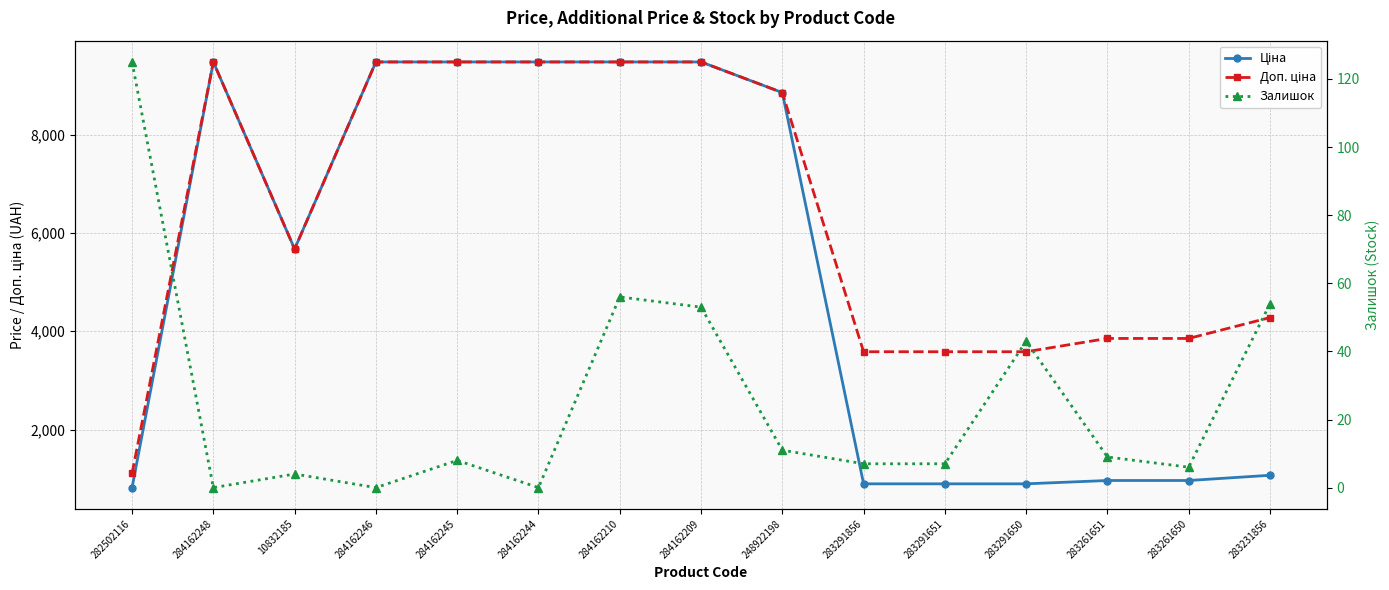

What is the difference between the maximum and second lowest values in the Доп. ціна series?

5896.5